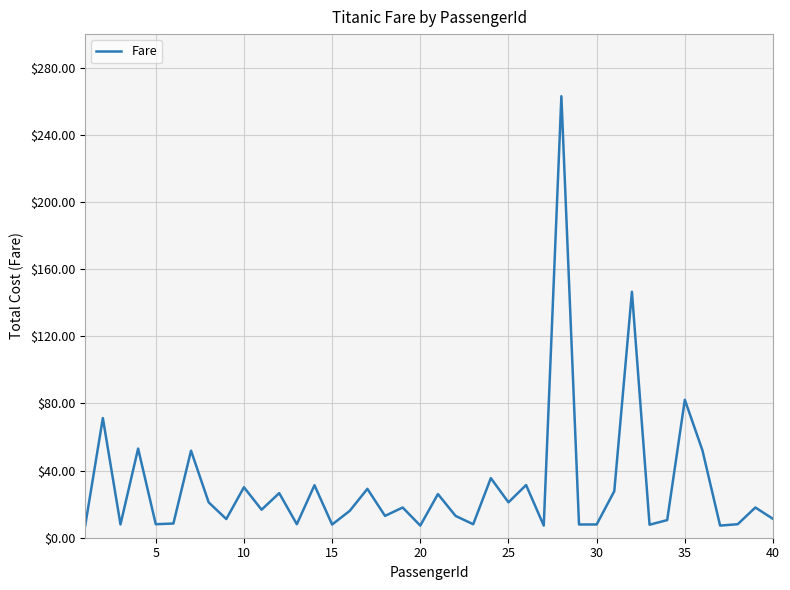

What is the difference between the maximum and minimum values?

255.8